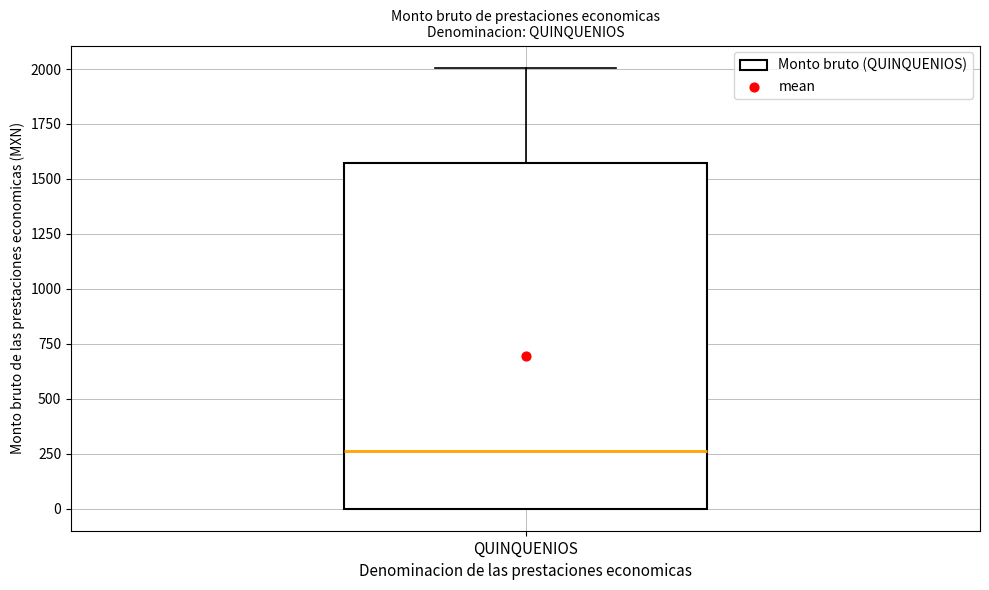

Where is the lower edge of the box for QUINQUENIOS on the y-axis? The values are not printed on the chart, so give them approximately, as read against the axis.

0